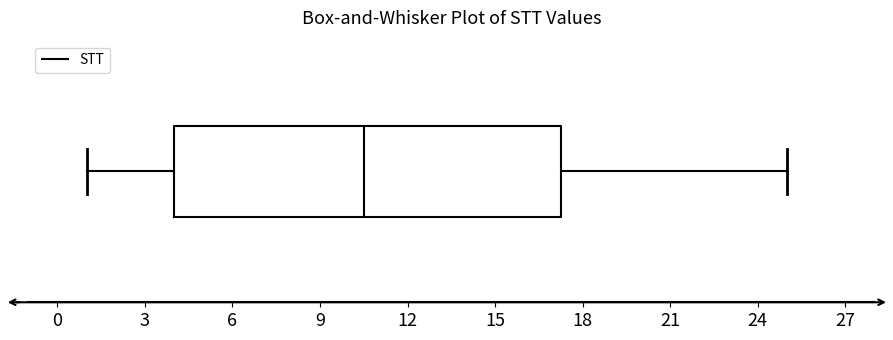

Transcribe this box plot: give where the median line is, the range the box spans, and where the two whiskers end, as read against the x-axis. The values are not printed on the chart, so give them approximately, as read against the axis.

median 10.5, box 4.0 to 17.5, whiskers 1.0 to 25.0